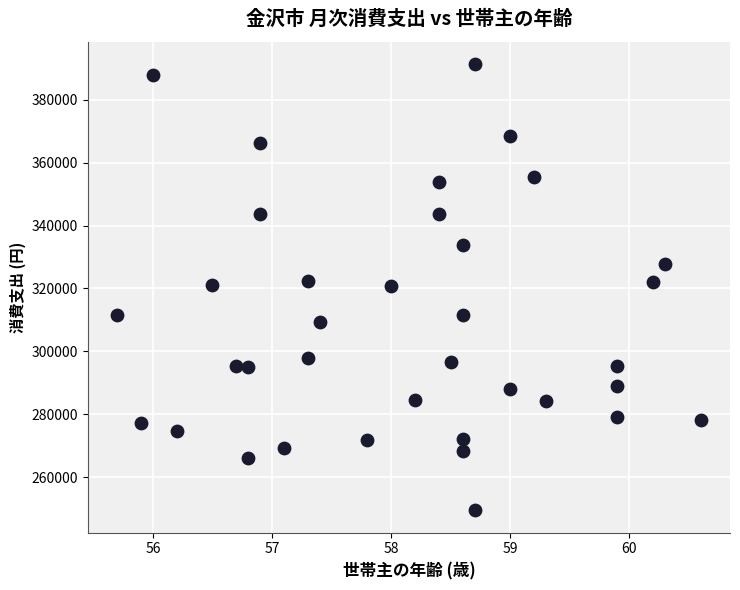

What is the range of Y values (max minus min)?

141931